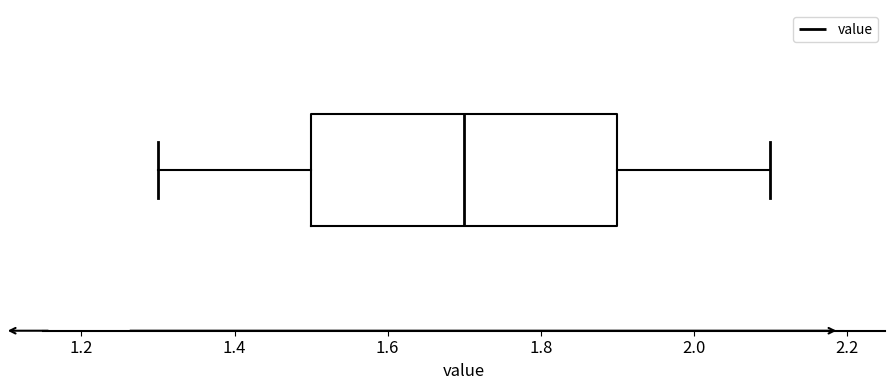

Transcribe this box plot: give where the median line is, the range the box spans, and where the two whiskers end, as read against the x-axis. The values are not printed on the chart, so give them approximately, as read against the axis.

median 1.7, box 1.5 to 1.9, whiskers 1.3 to 2.1